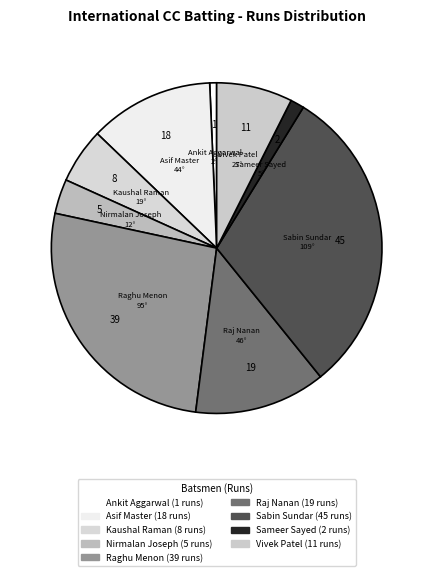

Count the number of slices in the pie.

9